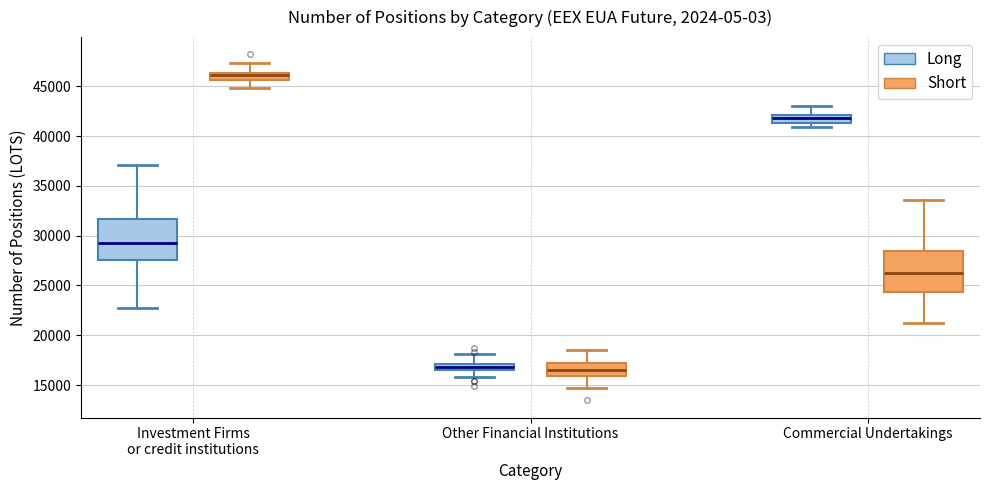

Where is the upper edge of the box for Investment Firms or credit institutions (Long) on the y-axis? The values are not printed on the chart, so give them approximately, as read against the axis.

31500